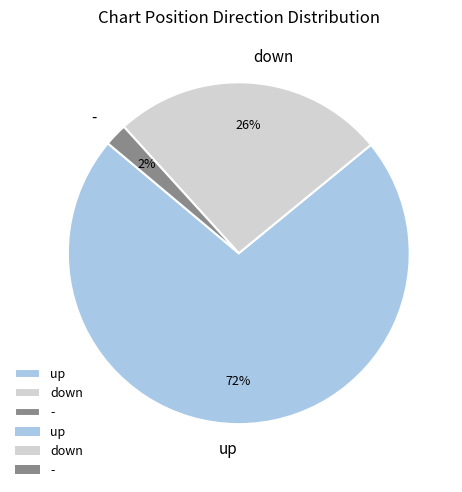

Count the number of slices in the pie.

3